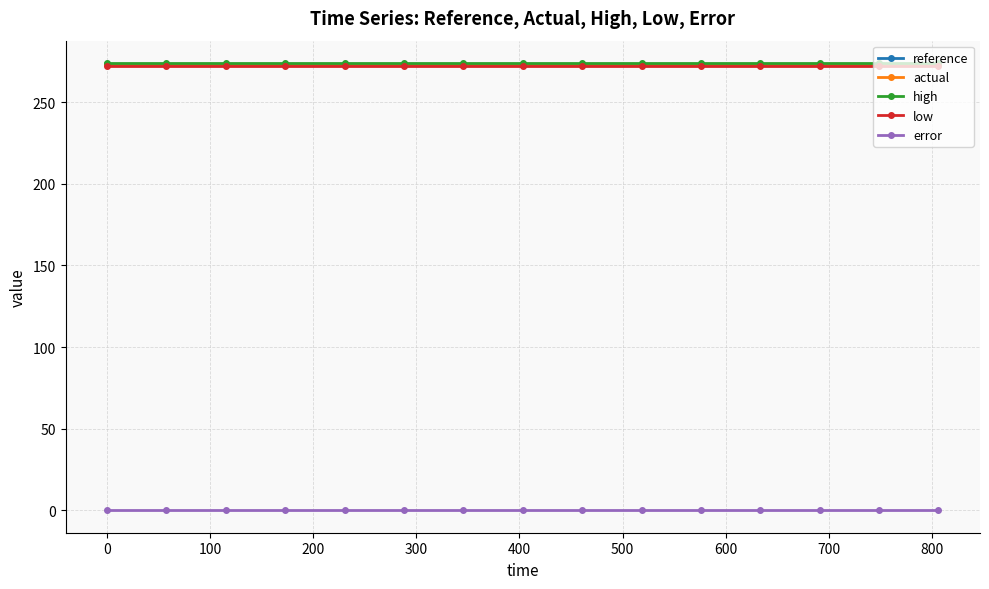

True or false: error and high intersect in this chart.

False